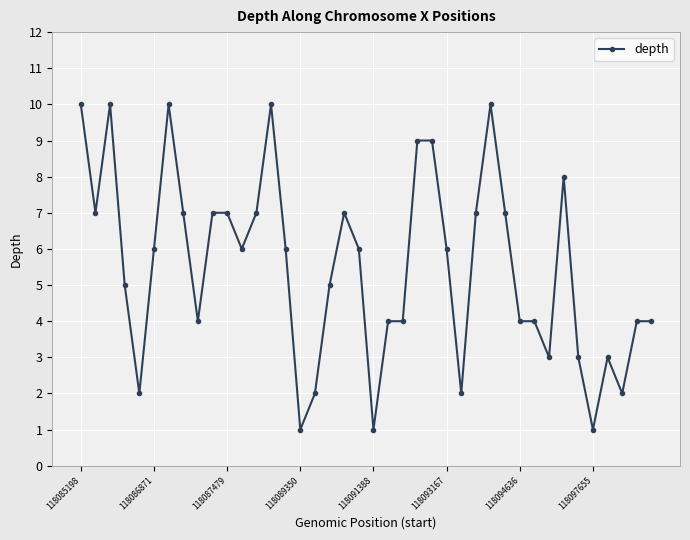

What is the sum of all values?

220